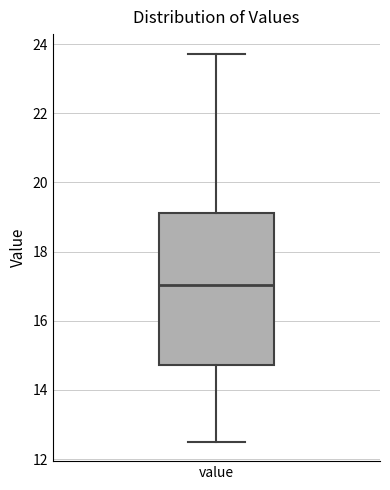

Transcribe this box plot: give where the median line is, the range the box spans, and where the two whiskers end, as read against the y-axis. The values are not printed on the chart, so give them approximately, as read against the axis.

median 17.0, box 14.8 to 19.2, whiskers 12.6 to 23.8